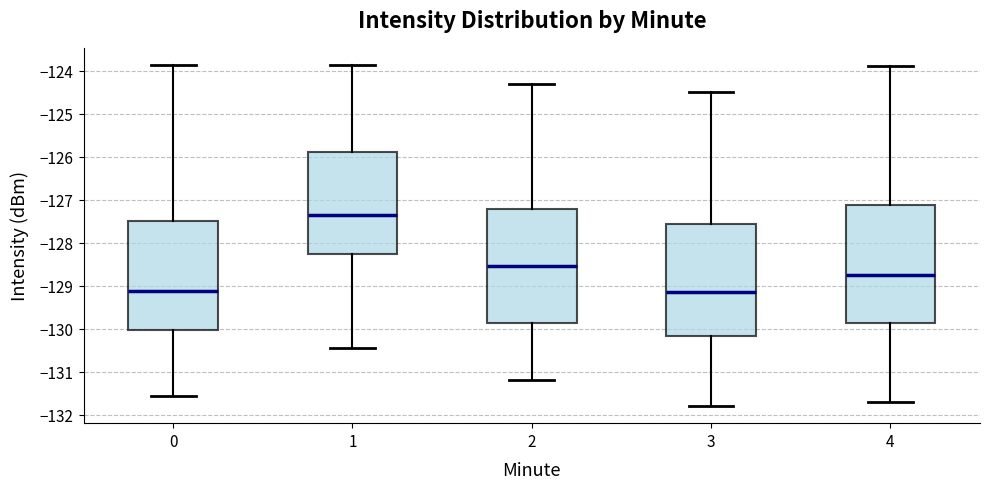

Where does the lower whisker of the box at x = 4 end on the y-axis? The values are not printed on the chart, so give them approximately, as read against the axis.

-131.7